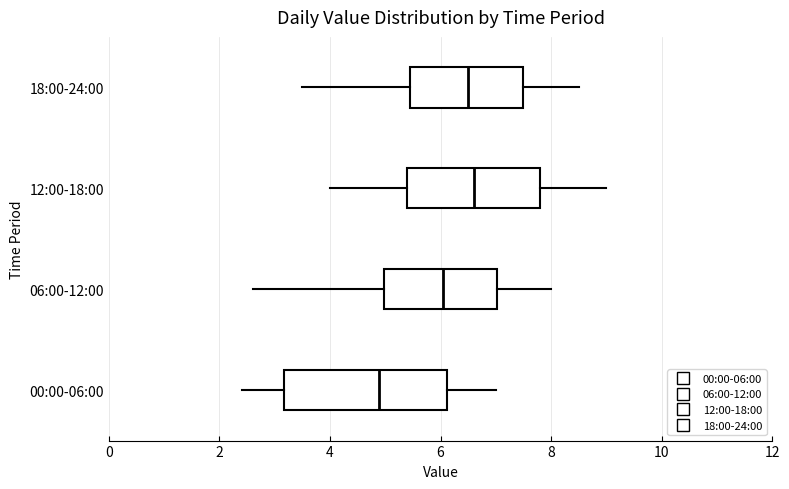

Reading bottom to top, read every box against the x-axis: the position of its median line, the range the box covers, and the ends of its whiskers. The values are not printed on the chart, so give them approximately, as read against the axis.

00:00-06:00: median 4.8, box 3.2 to 6.2, whiskers 2.4 to 7.0
06:00-12:00: median 6.0, box 5.0 to 7.0, whiskers 2.6 to 8.0
12:00-18:00: median 6.6, box 5.4 to 7.8, whiskers 4.0 to 9.0
18:00-24:00: median 6.6, box 5.4 to 7.6, whiskers 3.6 to 8.6